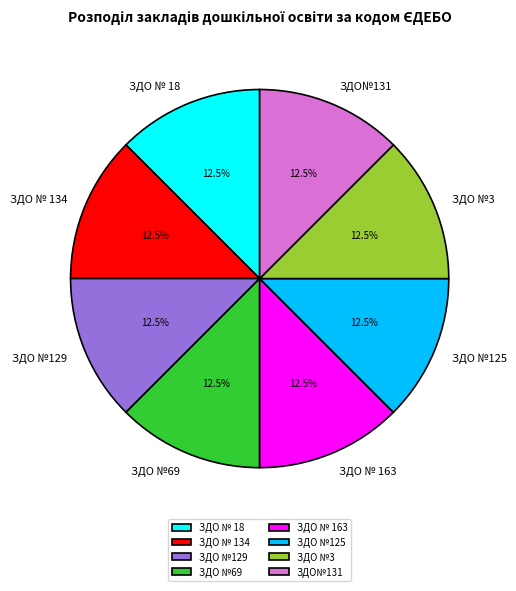

Does ЗДО № 134 represent more than half of the total?

No